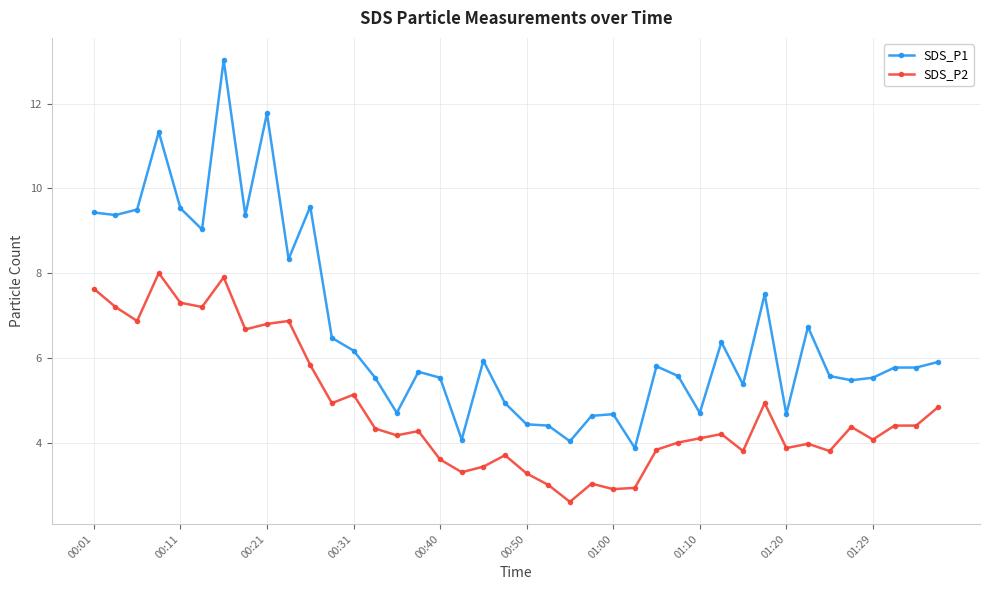

Which series has the widest spread of values?

SDS_P1